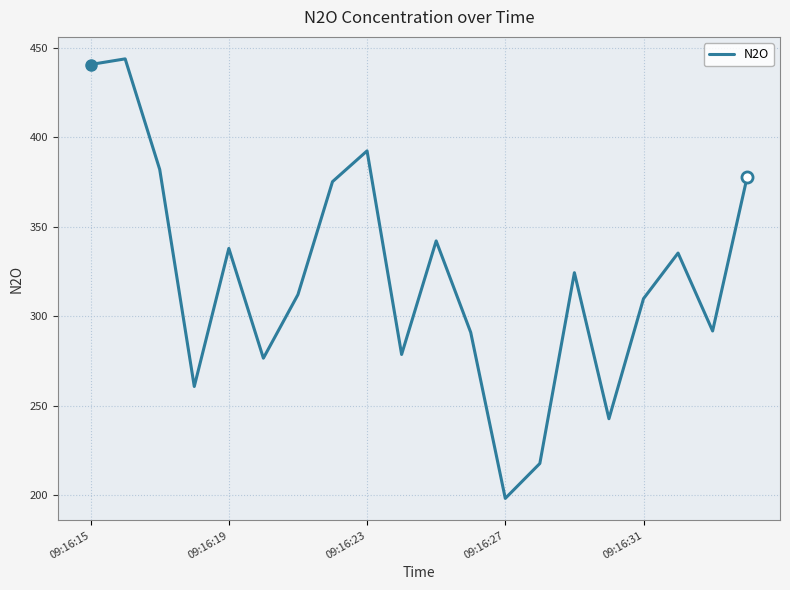

What is the greatest value displayed?

443.9